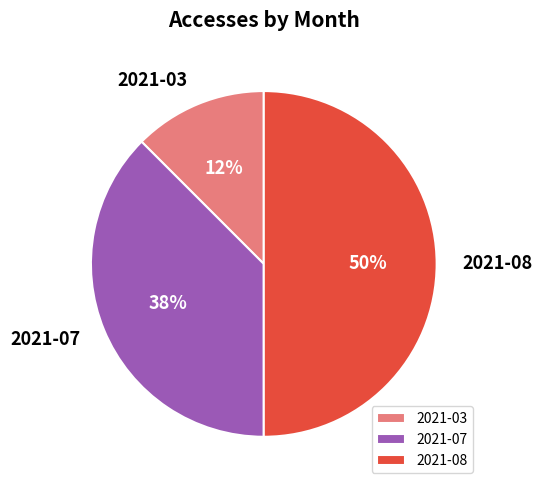

Does 2021-03 represent more than half of the total?

No